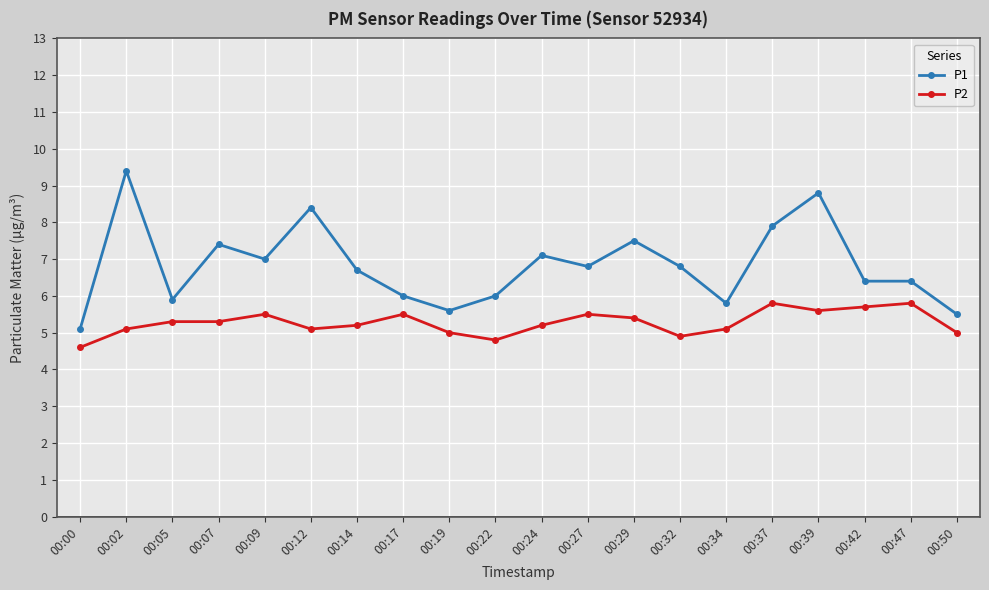

How many data points does each series have?

20